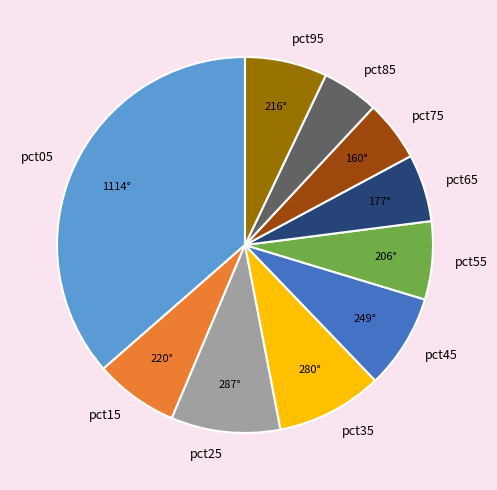

Is pct55 the majority of the pie?

No